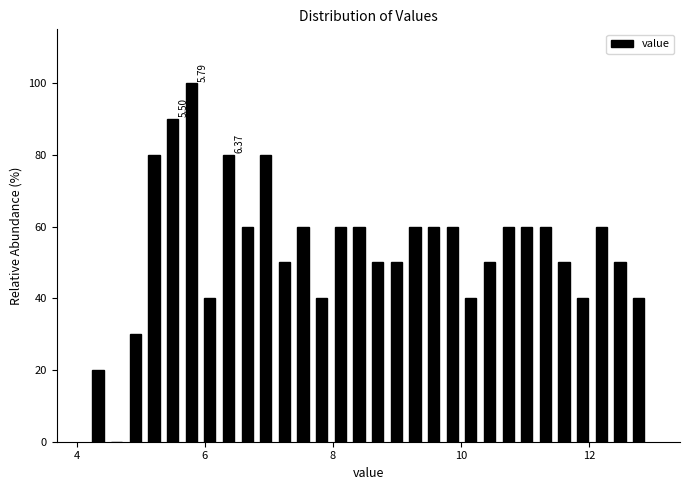

Around what value on the x-axis is the tallest bar? Give the approximate position of its centre, as read against the axis.

5.8